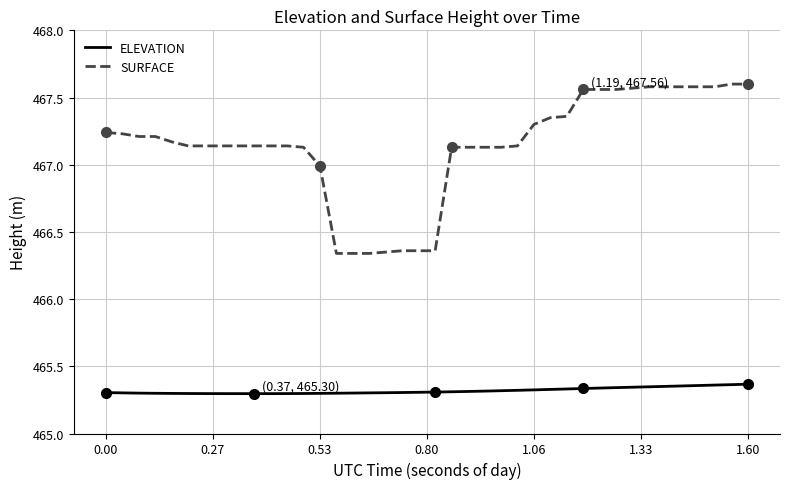

What is the difference between the maximum and minimum values in the SURFACE series?

1.3